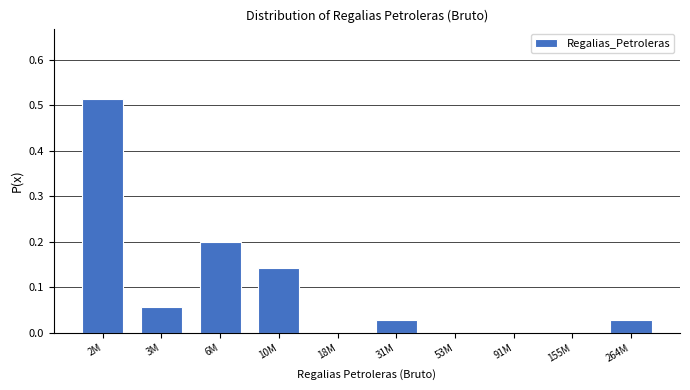

Which has a higher value, 10M or 3M?

10M